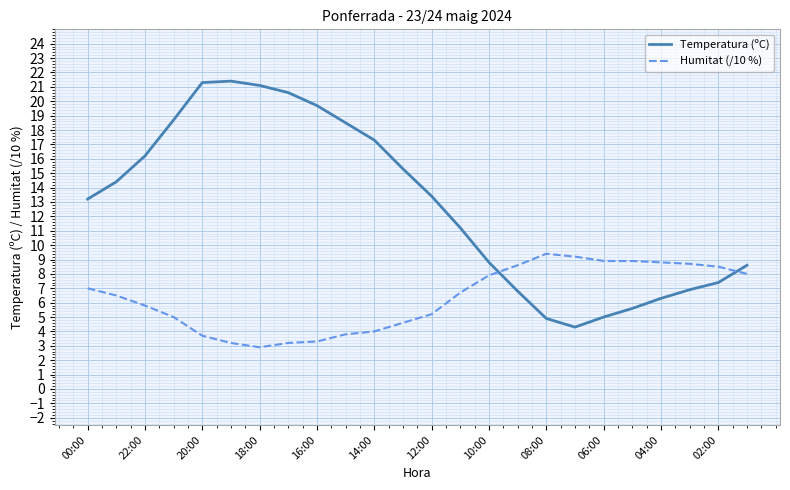

How many times do Humitat (/10 %) and Temperatura (ºC) cross each other?

2